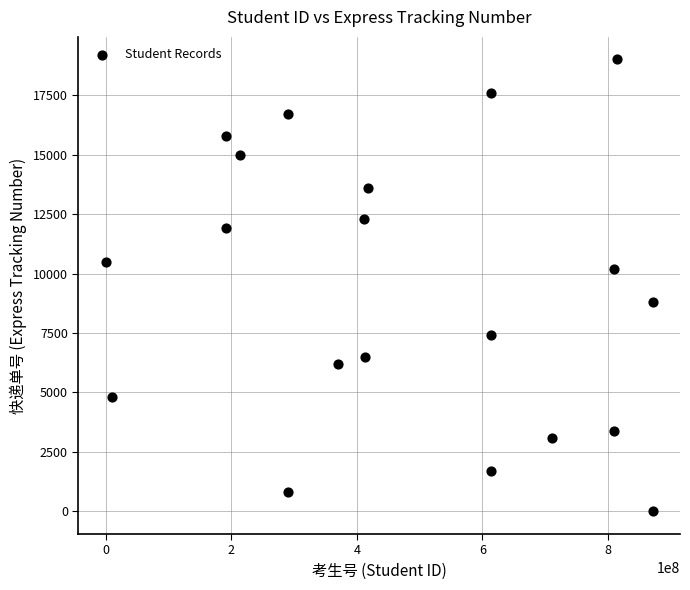

What is the range of Y values (max minus min)?

19000